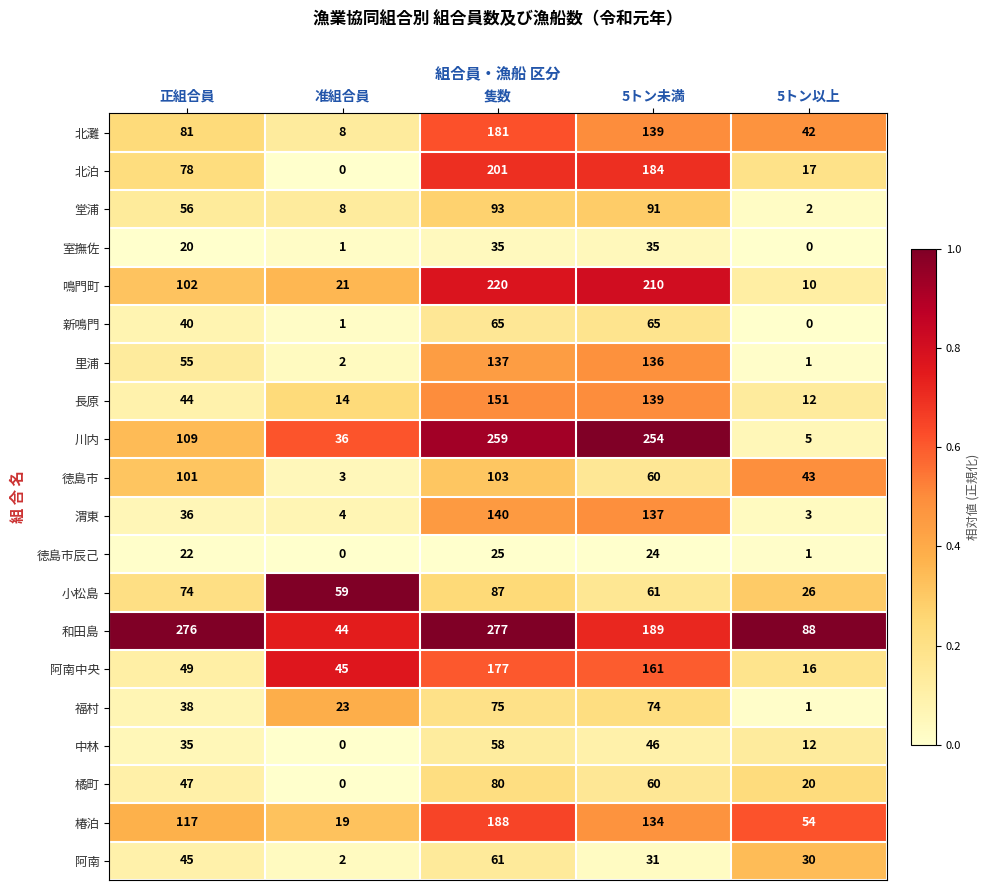

True or false: 徳島市 has a value of 1 at 准組合員.

False